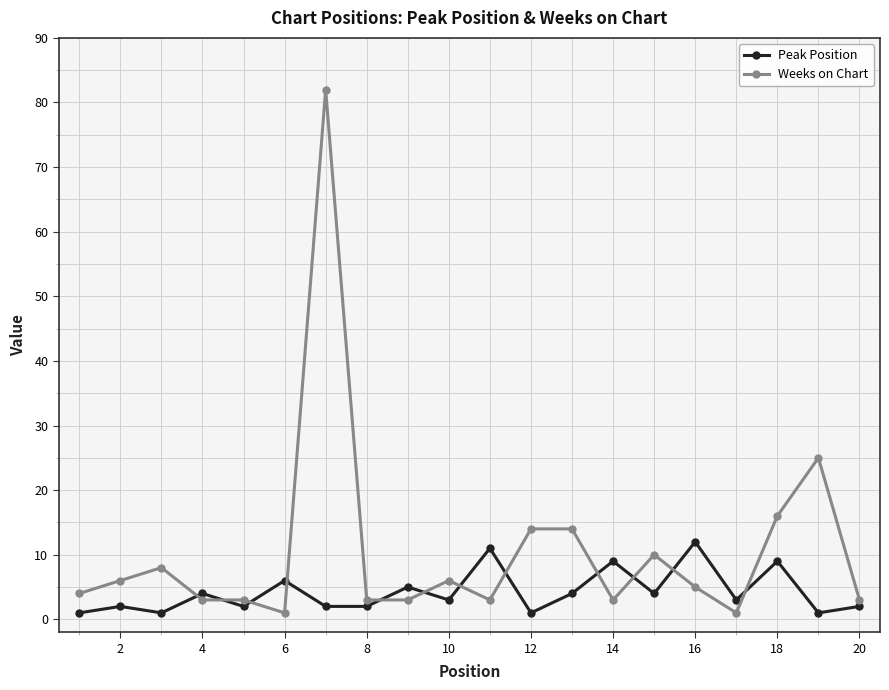

What are all the series names shown in the legend?

Peak Position, Weeks on Chart